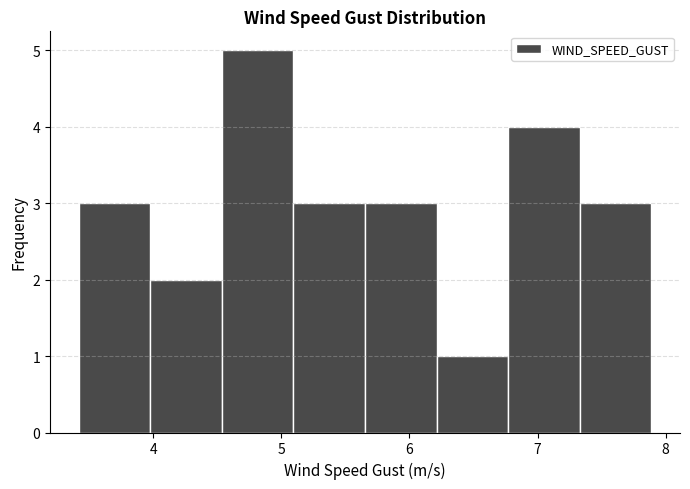

Reading left to right, transcribe this chart: for each bar, give the range it covers on the x-axis and its height. Neither the bar edges nor the heights are printed on the chart, so give them approximately, as read against the axes.

3.4 to 4.0: 3
4.0 to 4.5: 2
4.5 to 5.1: 5
5.1 to 5.7: 3
5.7 to 6.2: 3
6.2 to 6.8: 1
6.8 to 7.3: 4
7.3 to 7.9: 3